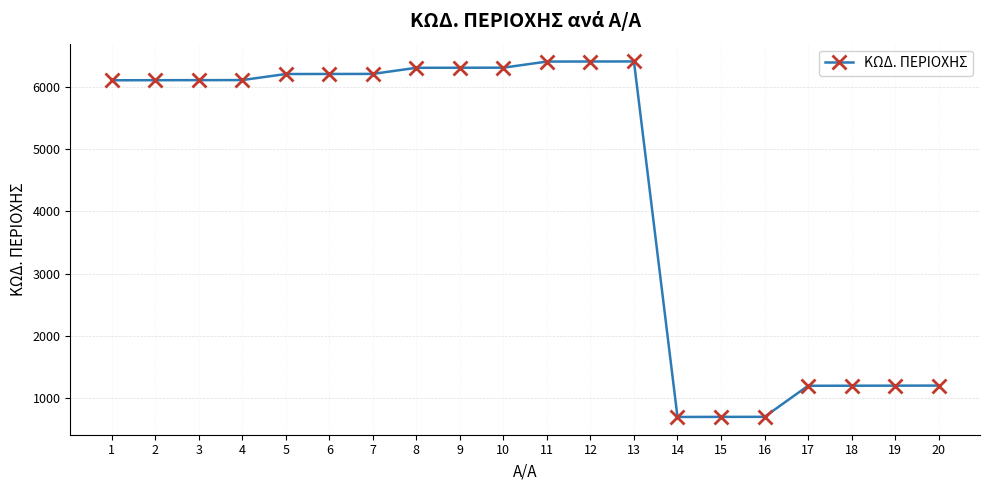

What is the sum of the values at 18 and 17?

2403